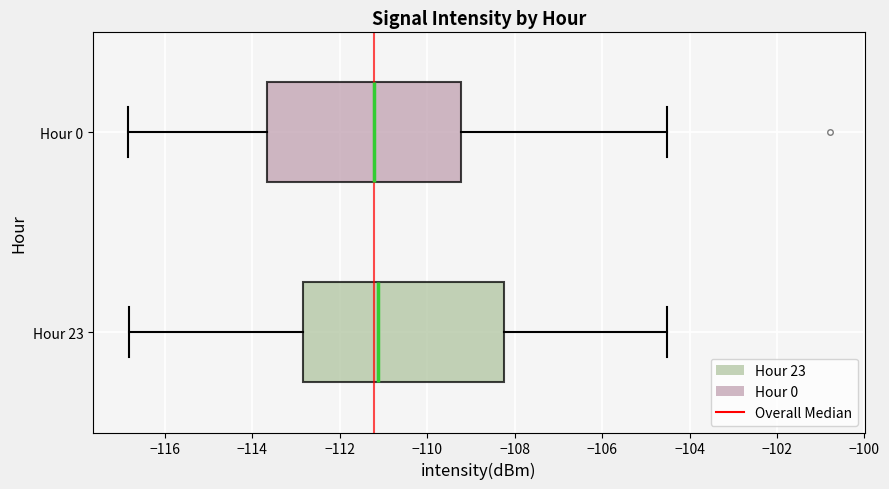

Where does the left whisker of the box for Hour 23 end on the x-axis? The values are not printed on the chart, so give them approximately, as read against the axis.

-116.8